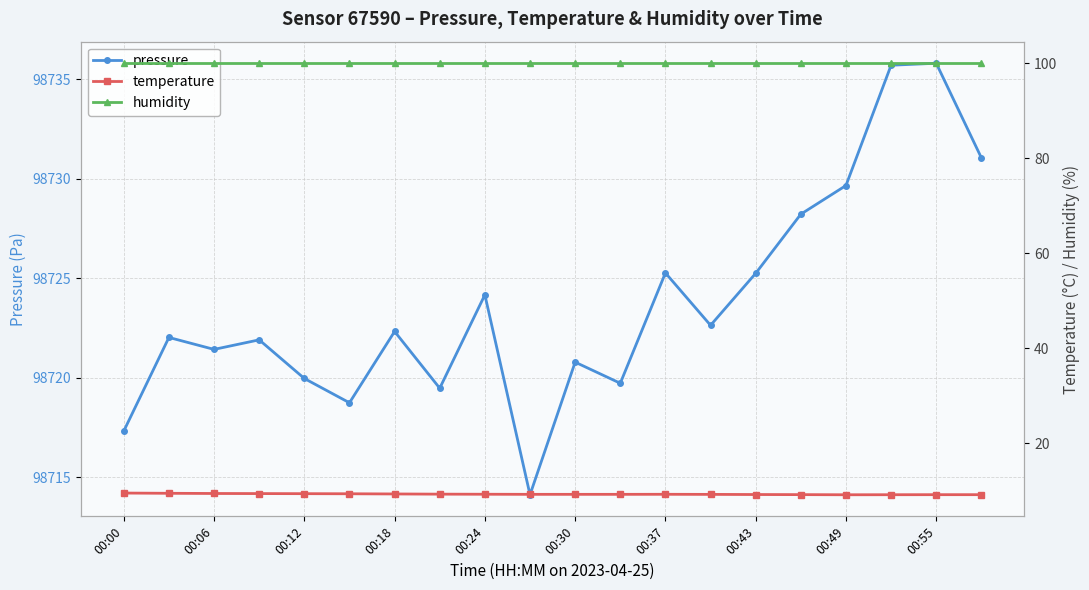

The pressure series shows 98720.0 at 00:12. True or false?

True